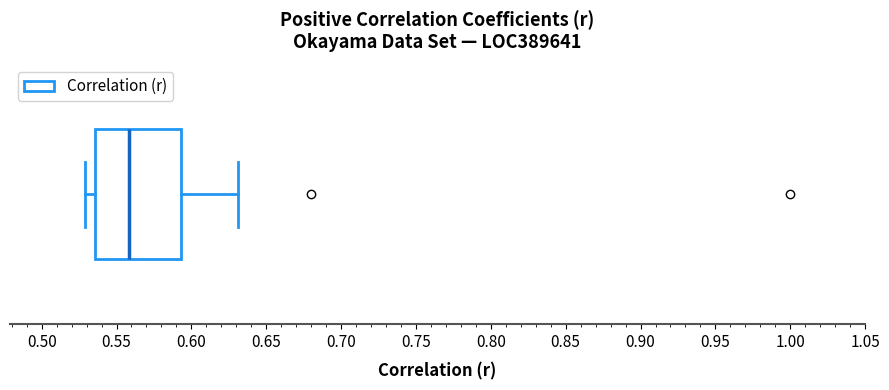

Read this box plot against the x-axis: the position of the median line, the range covered by the box, and the ends of both whiskers. The values are not printed on the chart, so give them approximately, as read against the axis.

median 0.560, box 0.535 to 0.595, whiskers 0.530 to 0.630